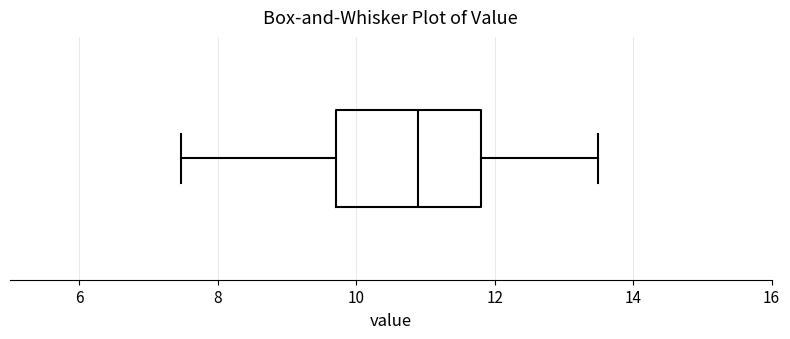

Read this box plot against the x-axis: the position of the median line, the range covered by the box, and the ends of both whiskers. The values are not printed on the chart, so give them approximately, as read against the axis.

median 11.0, box 9.8 to 11.8, whiskers 7.4 to 13.6